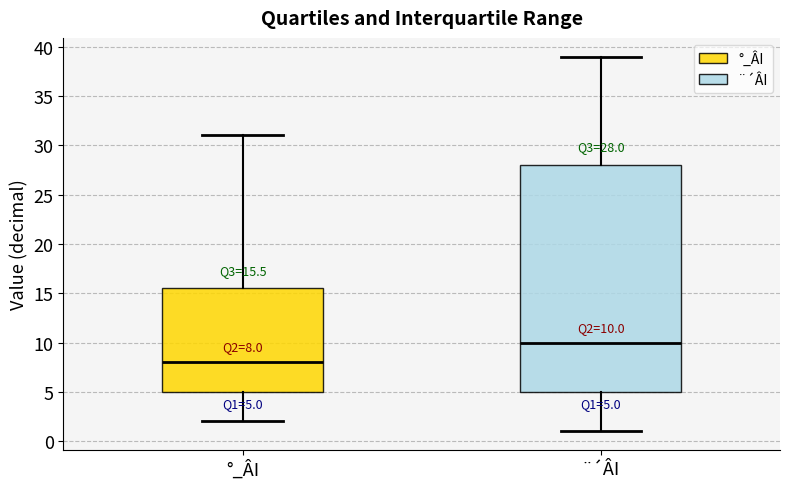

Which box's median line is the lowest?

°_ÂI